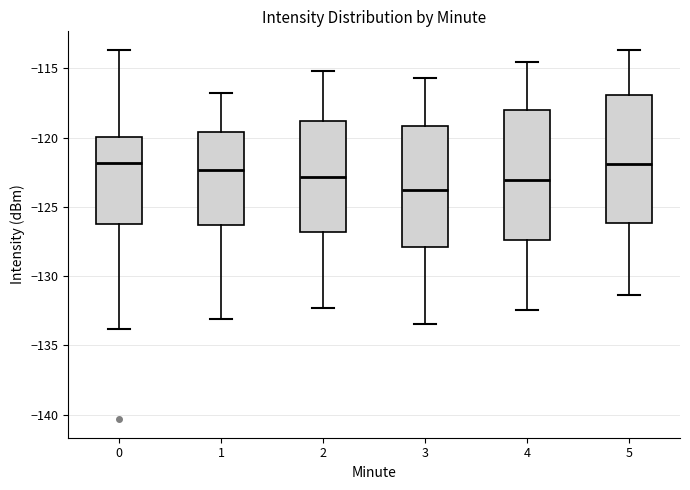

Reading left to right, read every box against the y-axis: the position of its median line, the range the box covers, and the ends of its whiskers. The values are not printed on the chart, so give them approximately, as read against the axis.

0: median -122.0, box -126.5 to -120.0, whiskers -134.0 to -113.5
1: median -122.5, box -126.5 to -119.5, whiskers -133.0 to -117.0
2: median -123.0, box -127.0 to -119.0, whiskers -132.5 to -115.0
3: median -124.0, box -128.0 to -119.0, whiskers -133.5 to -115.5
4: median -123.0, box -127.5 to -118.0, whiskers -132.5 to -114.5
5: median -122.0, box -126.0 to -117.0, whiskers -131.5 to -113.5